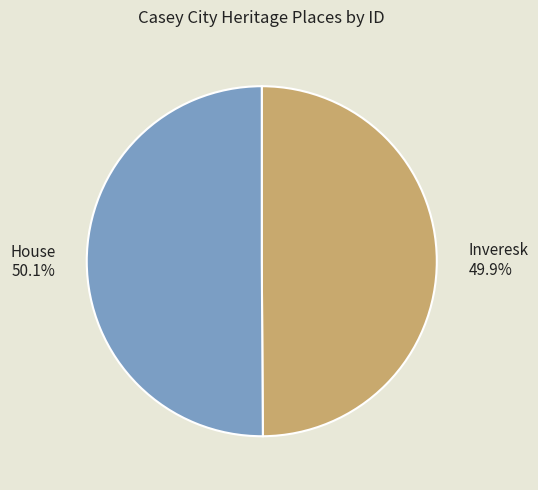

Is it true that House is 36% of the pie?

False